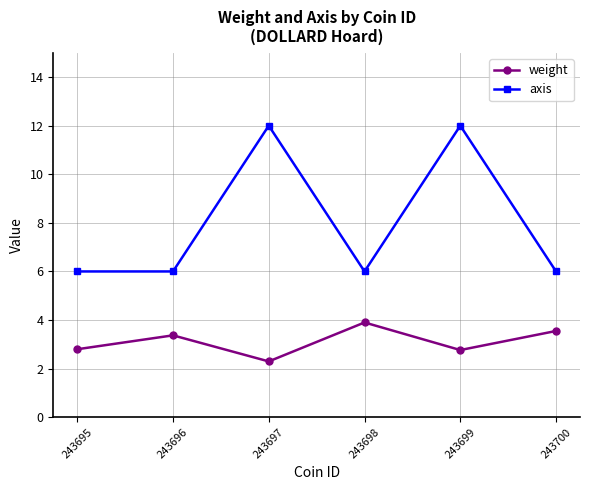

True or false: weight has a value of 1.4 at 243699.

False